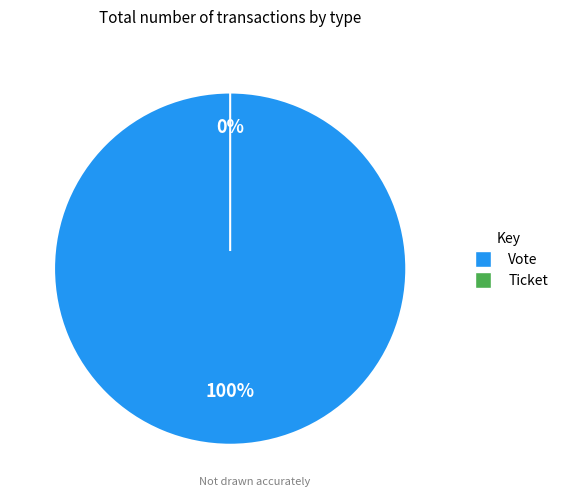

To the nearest percent, what portion does Vote represent?

100%